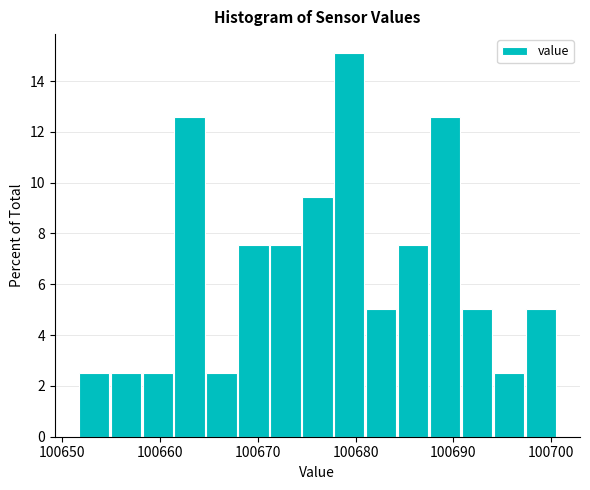

Around what value on the x-axis is the tallest bar? Give the approximate position of its centre, as read against the axis.

100679